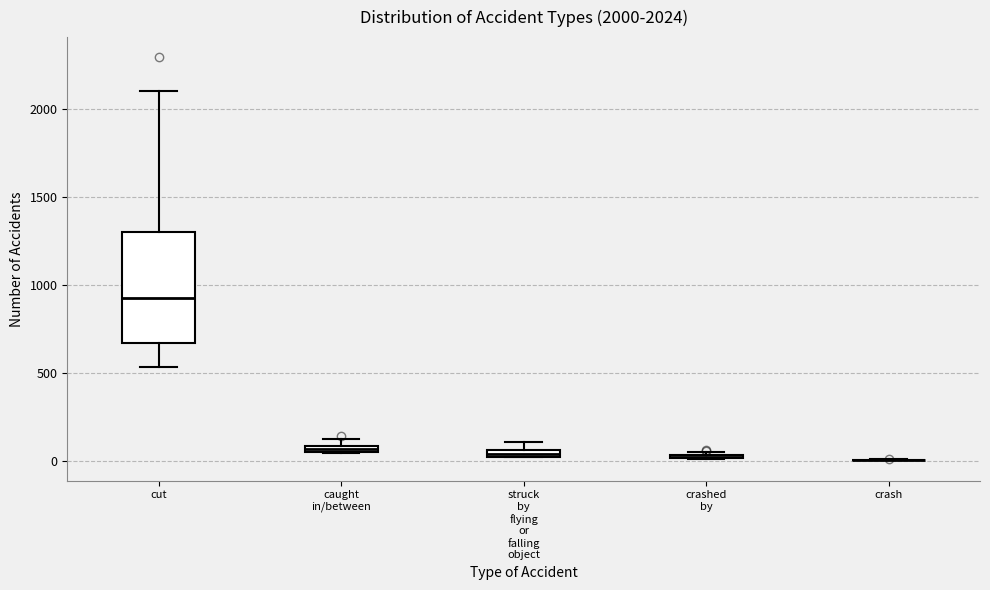

Comparing the boxes themselves (not the whiskers), which one is the tallest?

cut